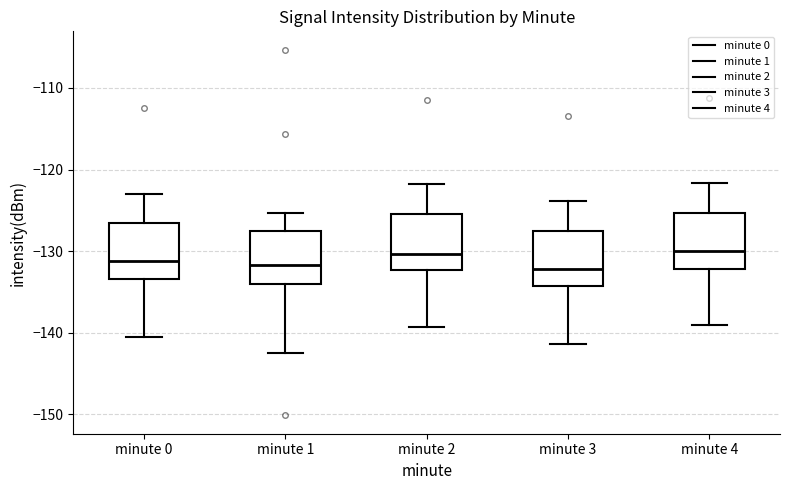

Reading left to right, transcribe this box plot: for each box, give where its median line is, the range the box spans, and where its two whiskers end, as read against the y-axis. The values are not printed on the chart, so give them approximately, as read against the axis.

minute 0: median -131, box -133 to -127, whiskers -140 to -123
minute 1: median -132, box -134 to -128, whiskers -143 to -125
minute 2: median -130, box -132 to -125, whiskers -139 to -122
minute 3: median -132, box -134 to -128, whiskers -141 to -124
minute 4: median -130, box -132 to -125, whiskers -139 to -122